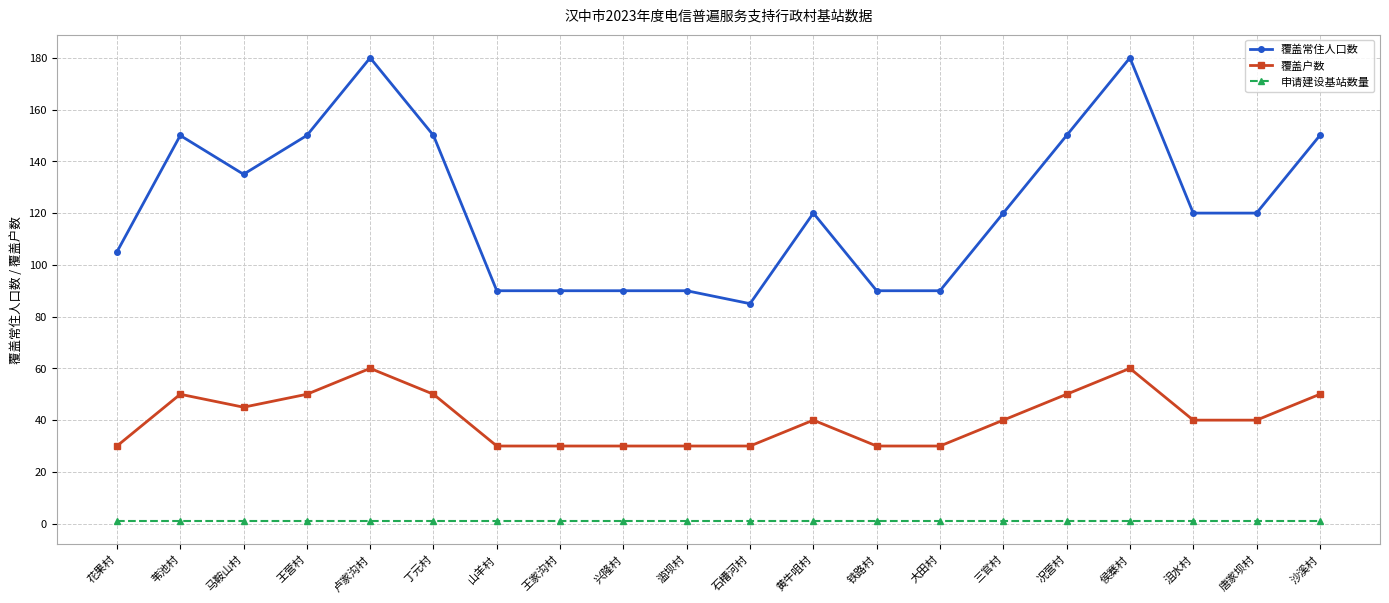

The 覆盖户数 series shows 50 at 王营村. True or false?

True